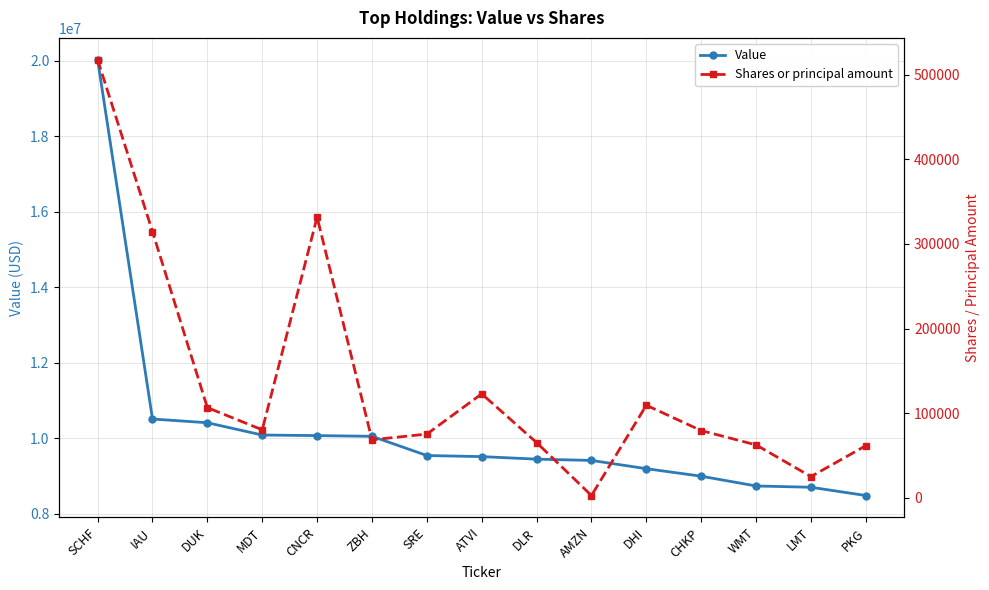

The Shares or principal amount series shows 30464 at MDT. True or false?

False